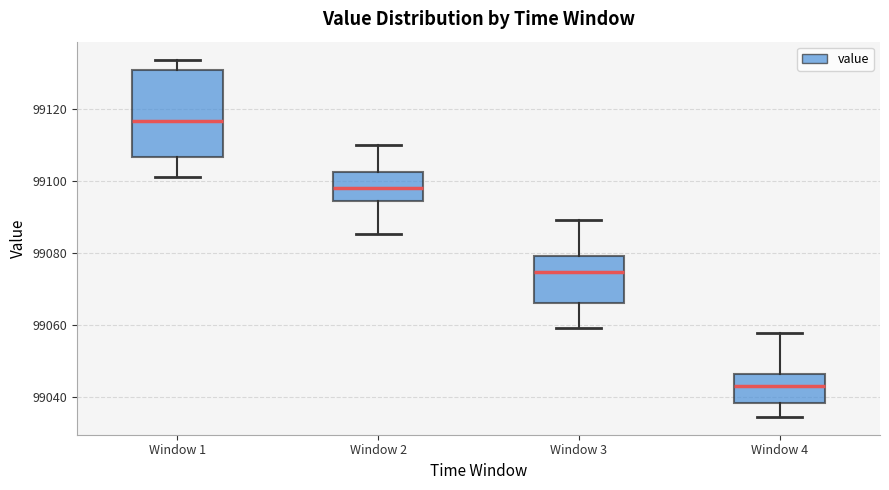

Reading left to right, transcribe this box plot: for each box, give where its median line is, the range the box spans, and where its two whiskers end, as read against the y-axis. The values are not printed on the chart, so give them approximately, as read against the axis.

Window 1: median 99116, box 99106 to 99130, whiskers 99102 to 99134
Window 2: median 99098, box 99094 to 99102, whiskers 99086 to 99110
Window 3: median 99074, box 99066 to 99080, whiskers 99060 to 99090
Window 4: median 99044, box 99038 to 99046, whiskers 99034 to 99058